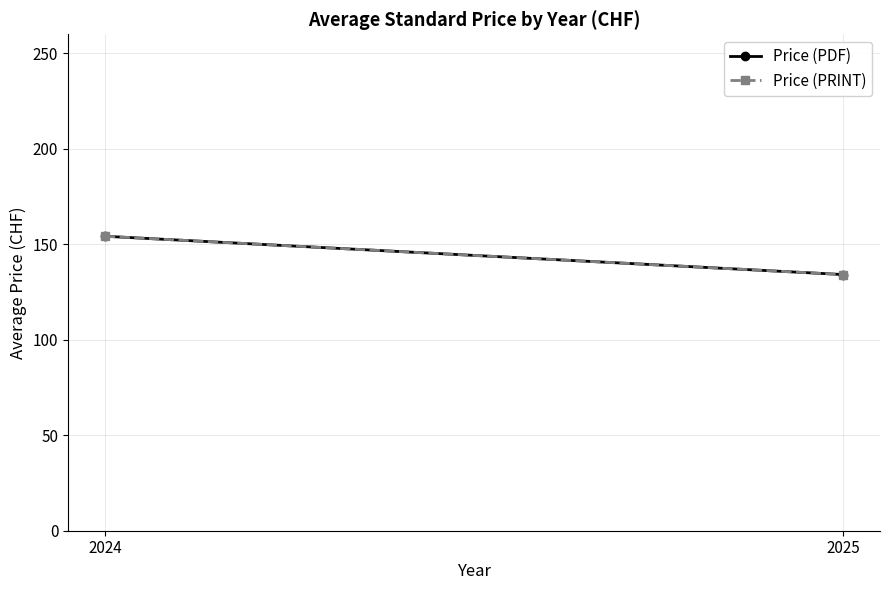

What is the average value of the Price (PDF) series?

144.2